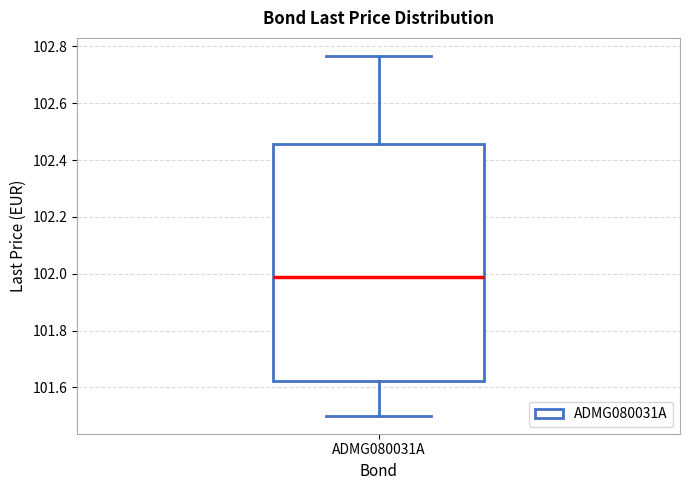

Read this box plot against the y-axis: the position of the median line, the range covered by the box, and the ends of both whiskers. The values are not printed on the chart, so give them approximately, as read against the axis.

median 101.98, box 101.62 to 102.46, whiskers 101.50 to 102.76